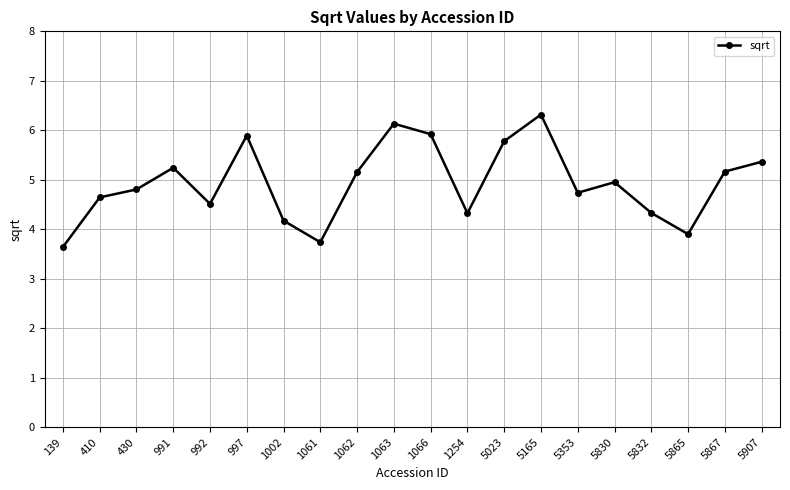

What is the value of the 6th point from the left?

5.9